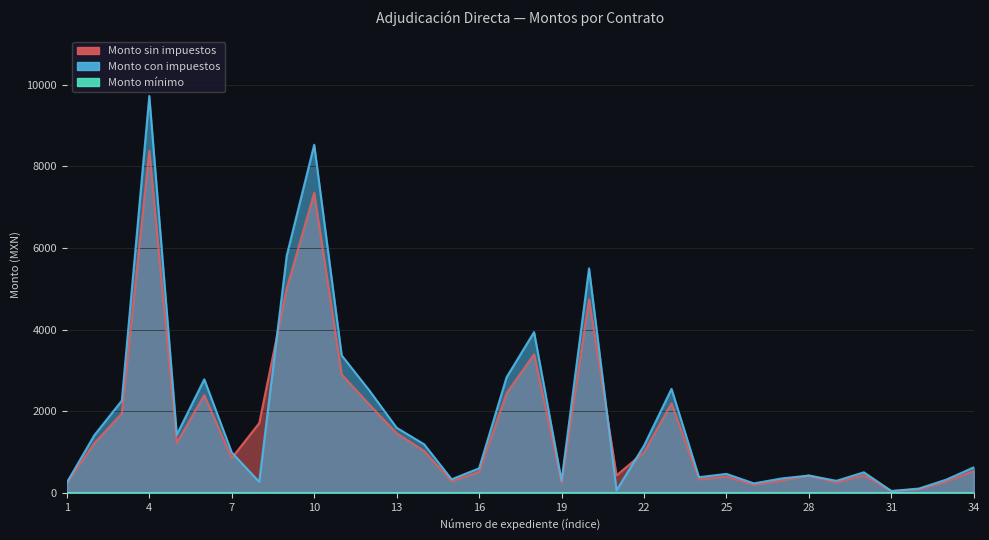

What is the value of the Monto sin impuestos point at the 29th from the left?

259.5